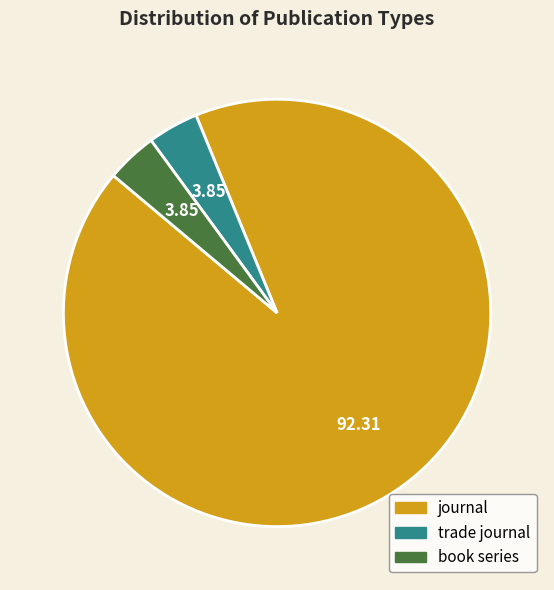

Do book series and journal together represent more than half of the pie?

Yes